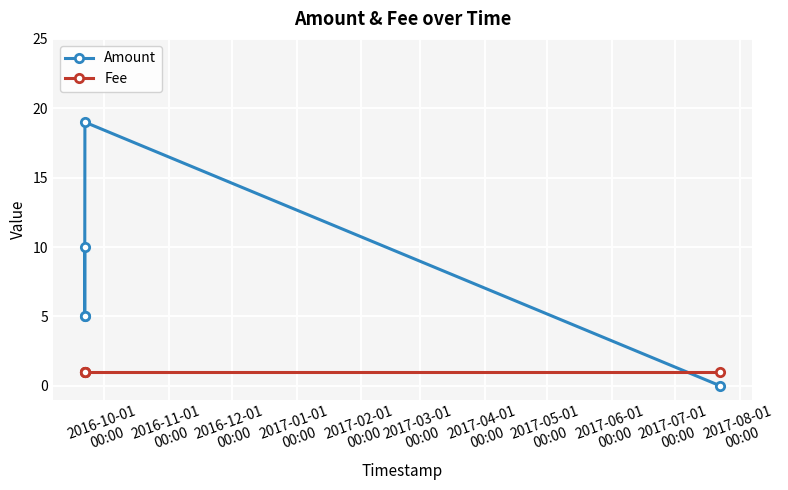

What is the maximum value for Amount?

19